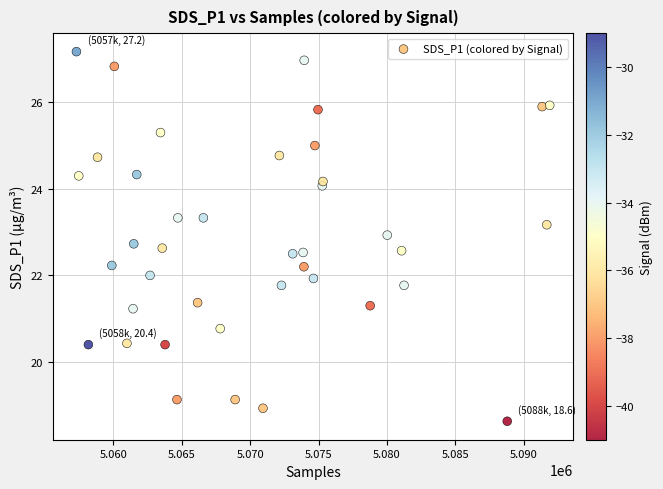

What is the range of X values (max minus min)?

34570.0